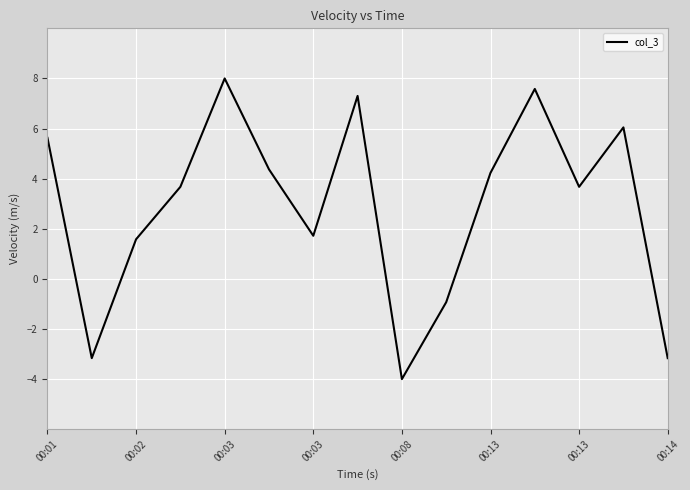

What is the minimum value shown in the chart?

-4.0